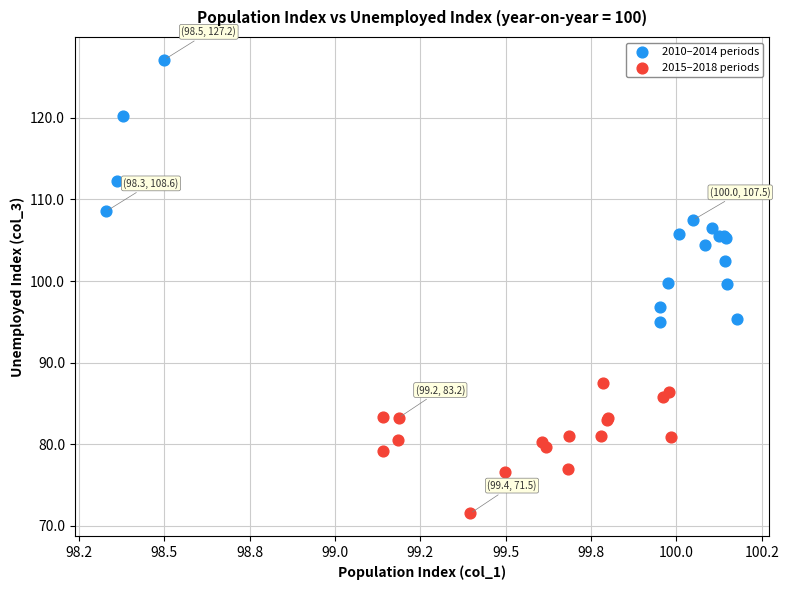

Which series contains the highest Y value?

2010–2014 periods